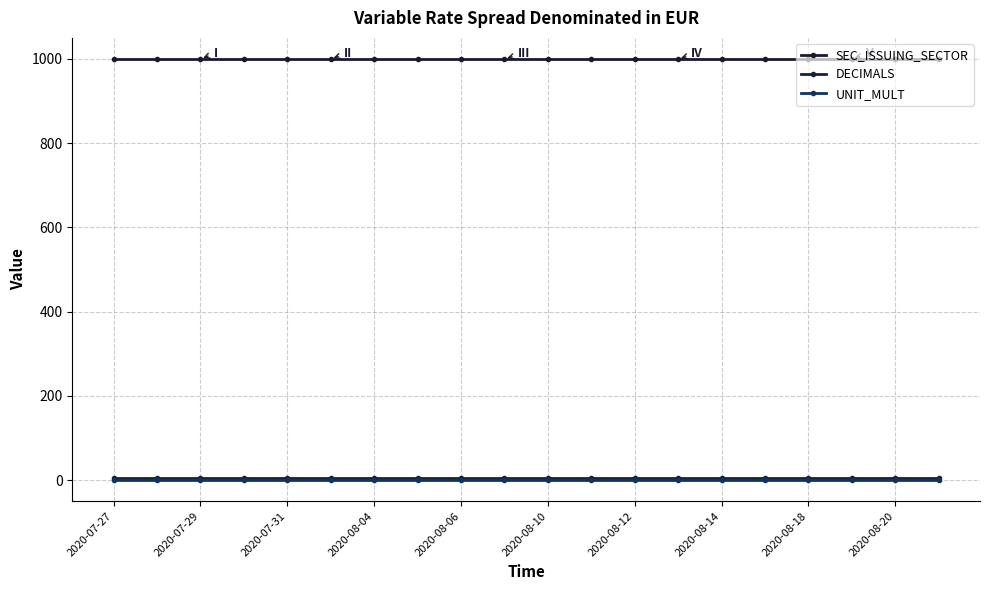

Count the number of categories in the chart.

20